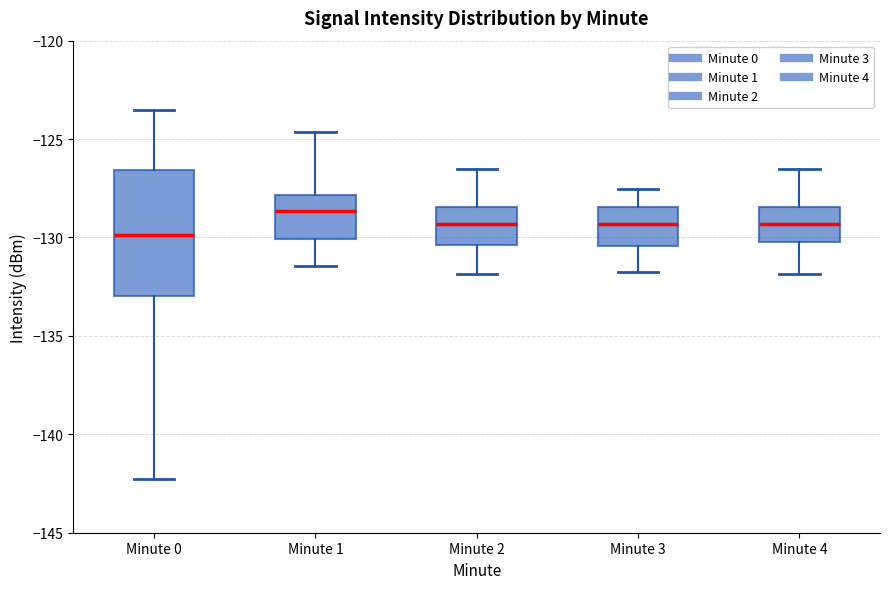

Which box's median line is the lowest?

Minute 0